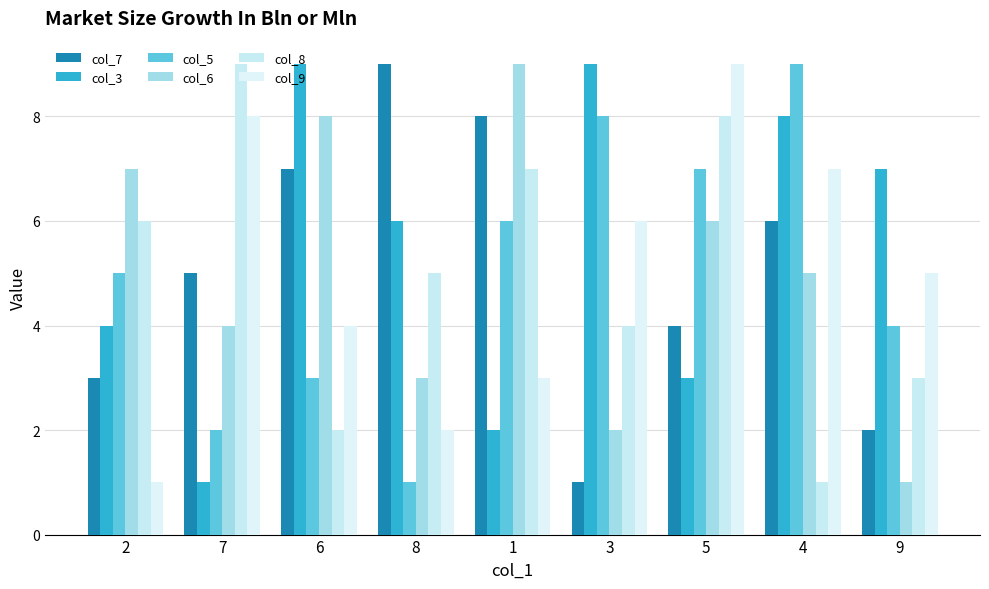

Are the bars horizontal?

No